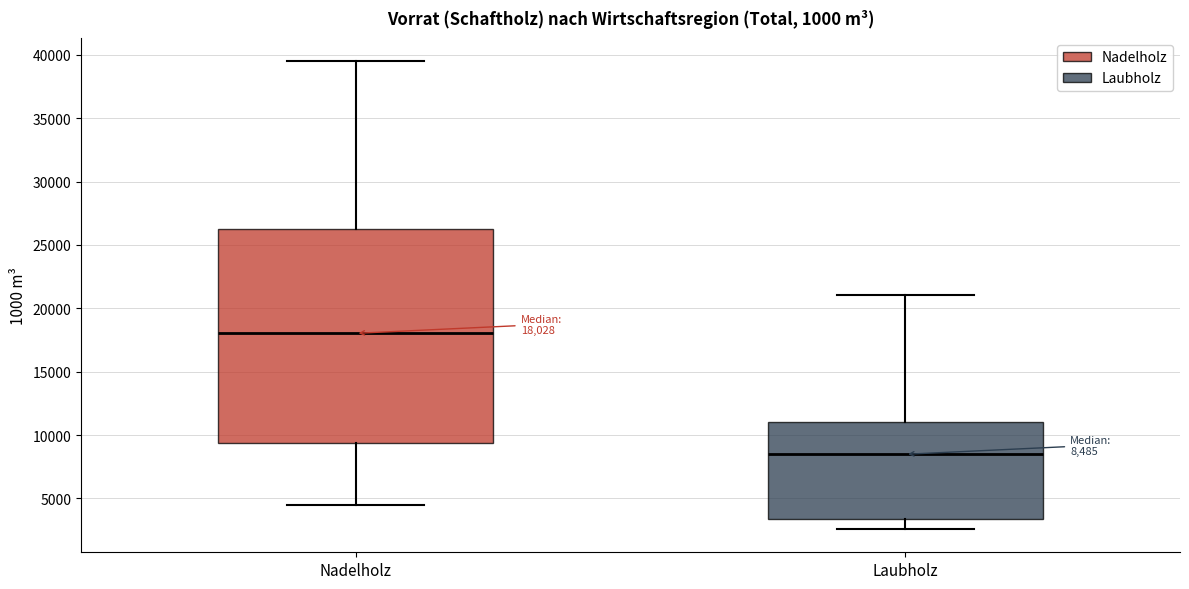

Which box has the highest median line?

Nadelholz